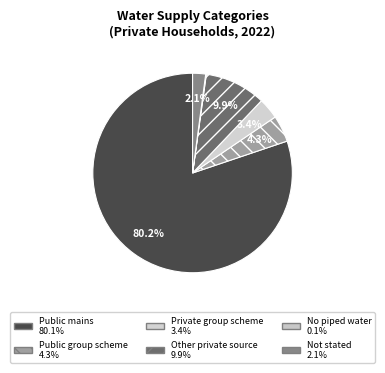

True or false: Public group scheme accounts for 4% of the total.

True